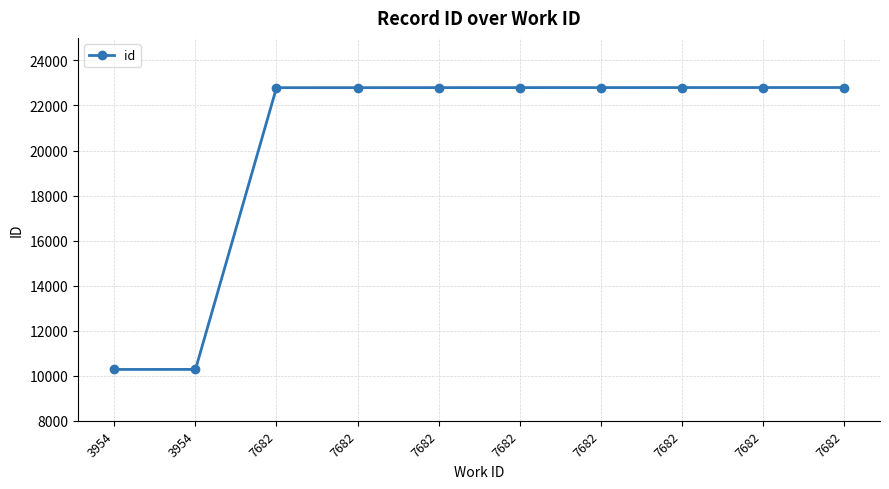

How many values are below 22793?

5